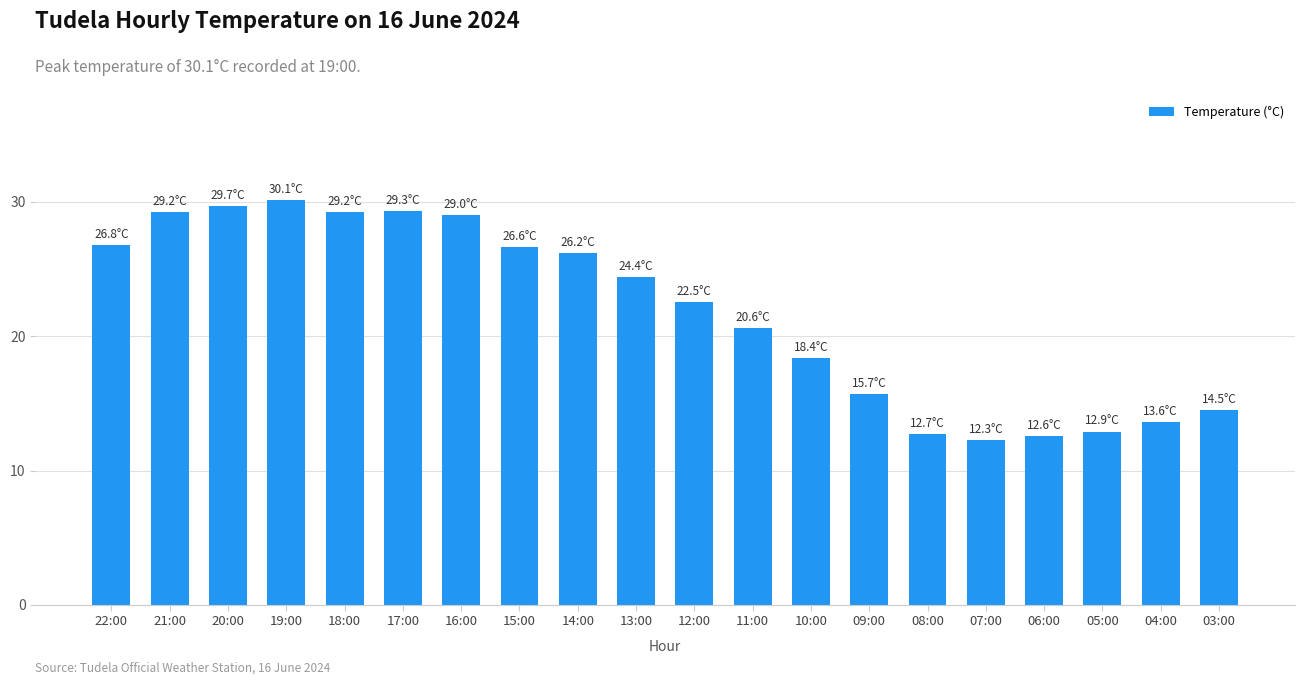

How many data points are less than 24?

10